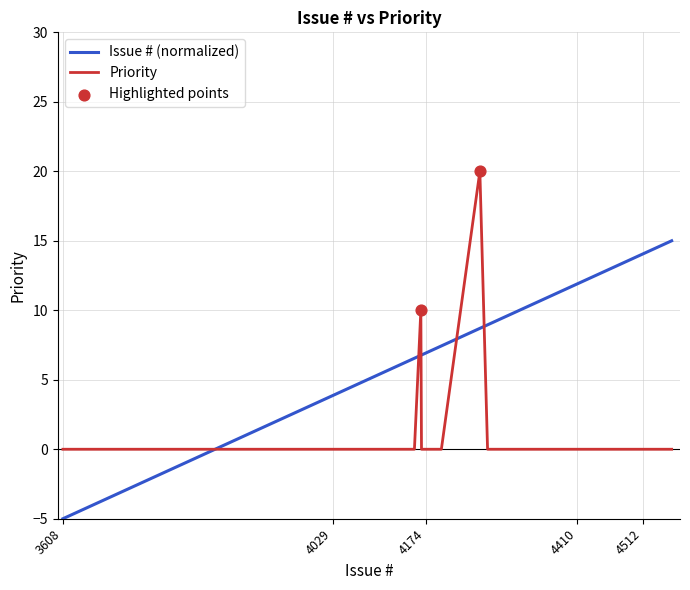

Which series has the largest total across all categories?

Issue # (normalized)